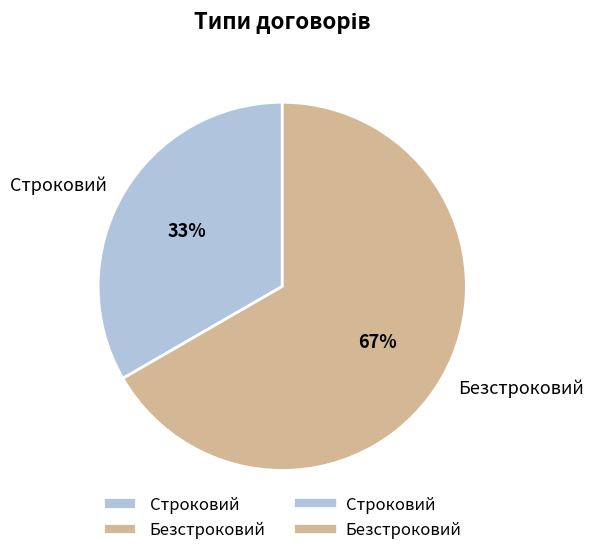

Between Строковий and Безстроковий, which is larger?

Безстроковий